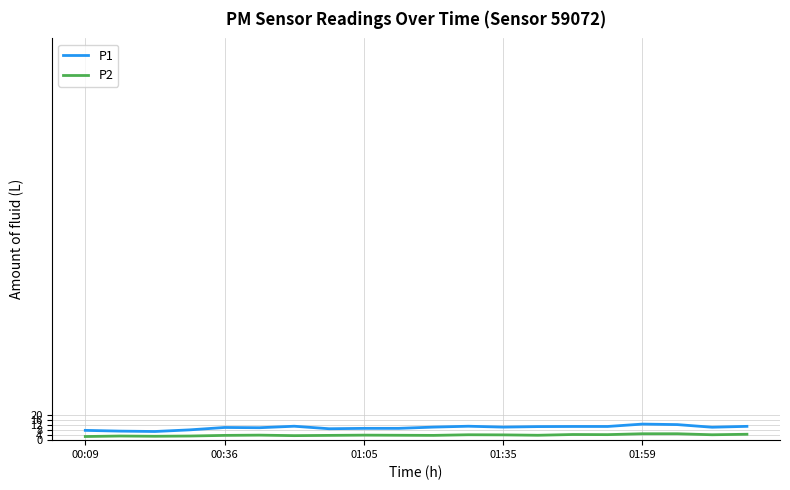

True or false: P2 and P1 intersect in this chart.

False